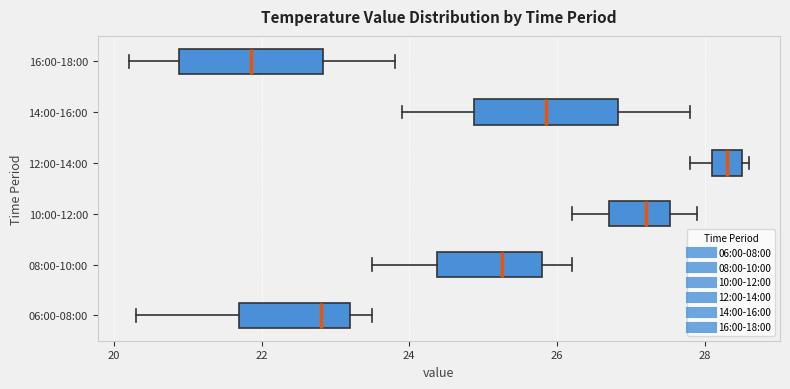

Where is the left edge of the box for 14:00-16:00 on the x-axis? The values are not printed on the chart, so give them approximately, as read against the axis.

24.8